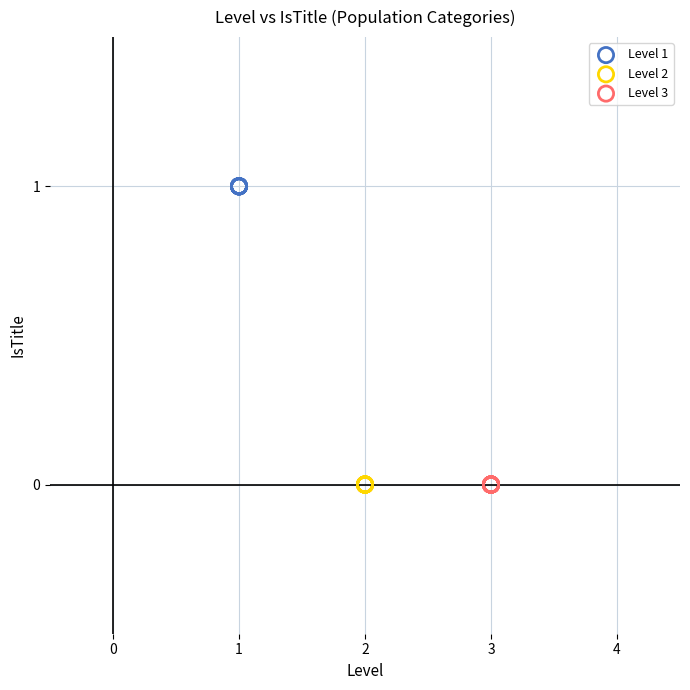

Which series reaches the maximum Y coordinate?

Level 1